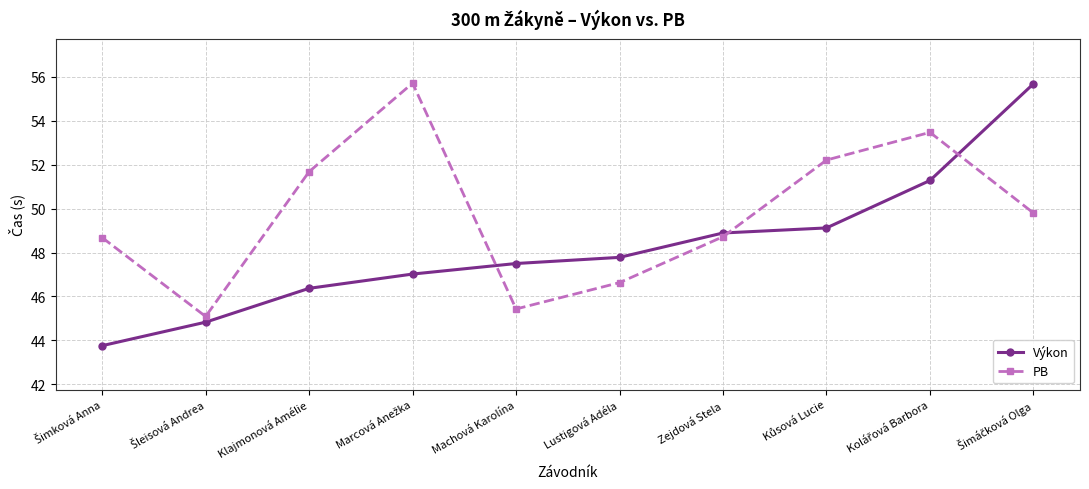

True or false: Výkon has a value of 48.9 at Zejdová Stela.

True